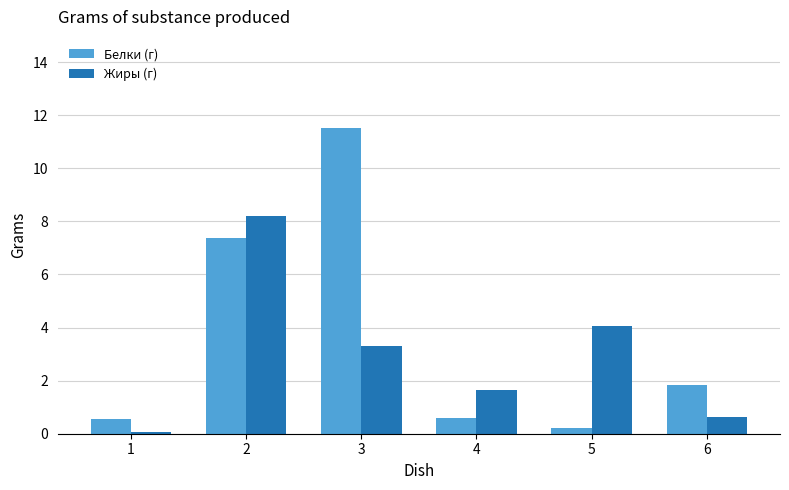

What is the average value of the Белки (г) series?

3.7